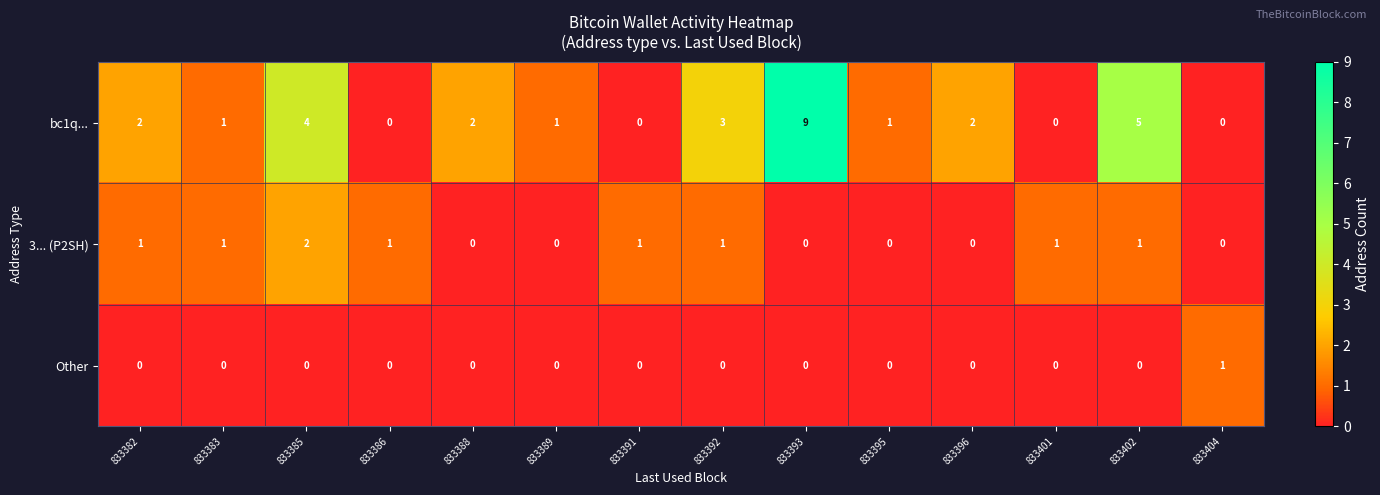

What is the difference between the bc1q... values at 833396 and 833402?

3